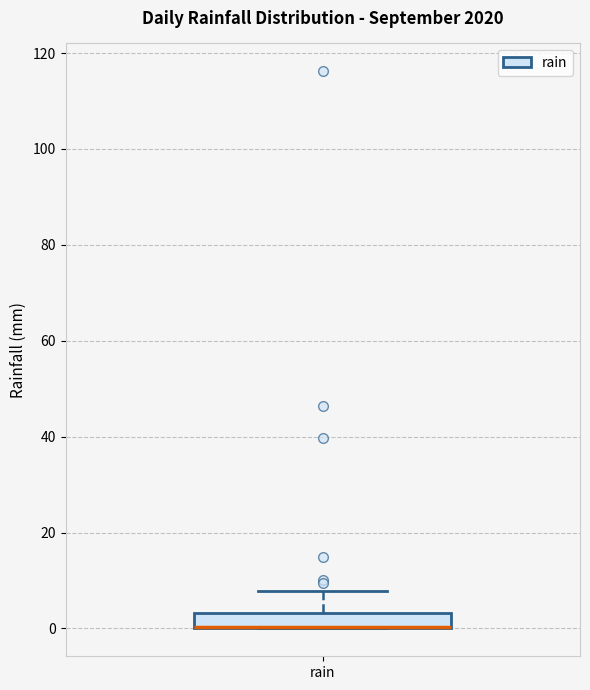

Transcribe this box plot: give where the median line is, the range the box spans, and where the two whiskers end, as read against the y-axis. The values are not printed on the chart, so give them approximately, as read against the axis.

median 0 (drawn on the box's lower edge), box 0 to 4, whiskers 0 to 8